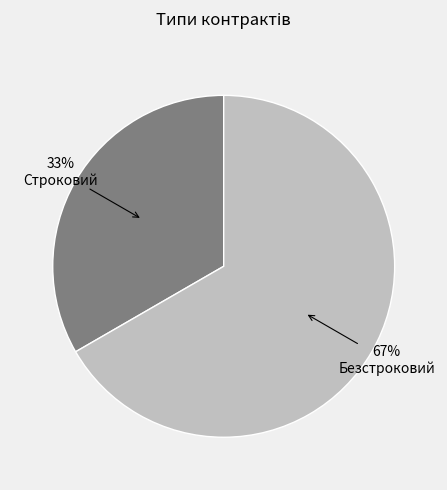

How many slices are in this pie chart?

2